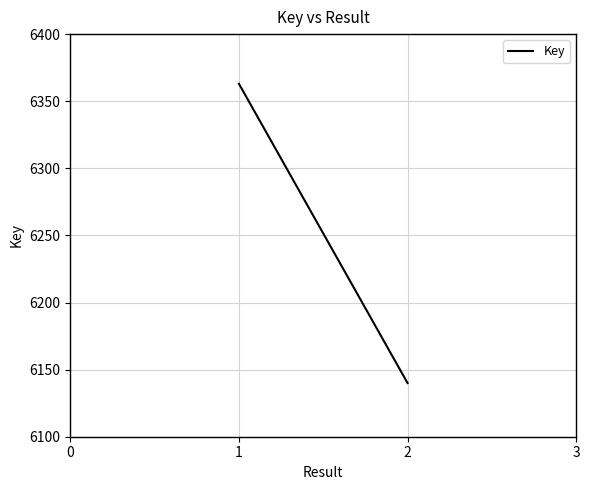

How many categories are shown in the chart?

2